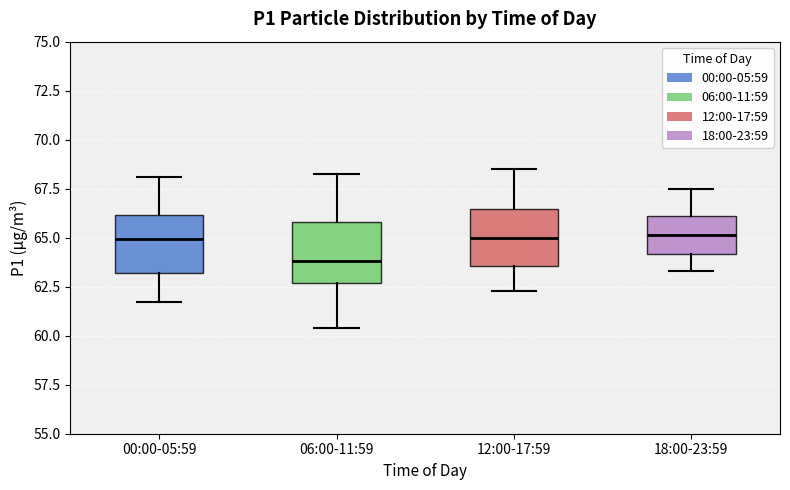

Where is the upper edge of the box for 18:00-23:59 on the y-axis? The values are not printed on the chart, so give them approximately, as read against the axis.

66.0